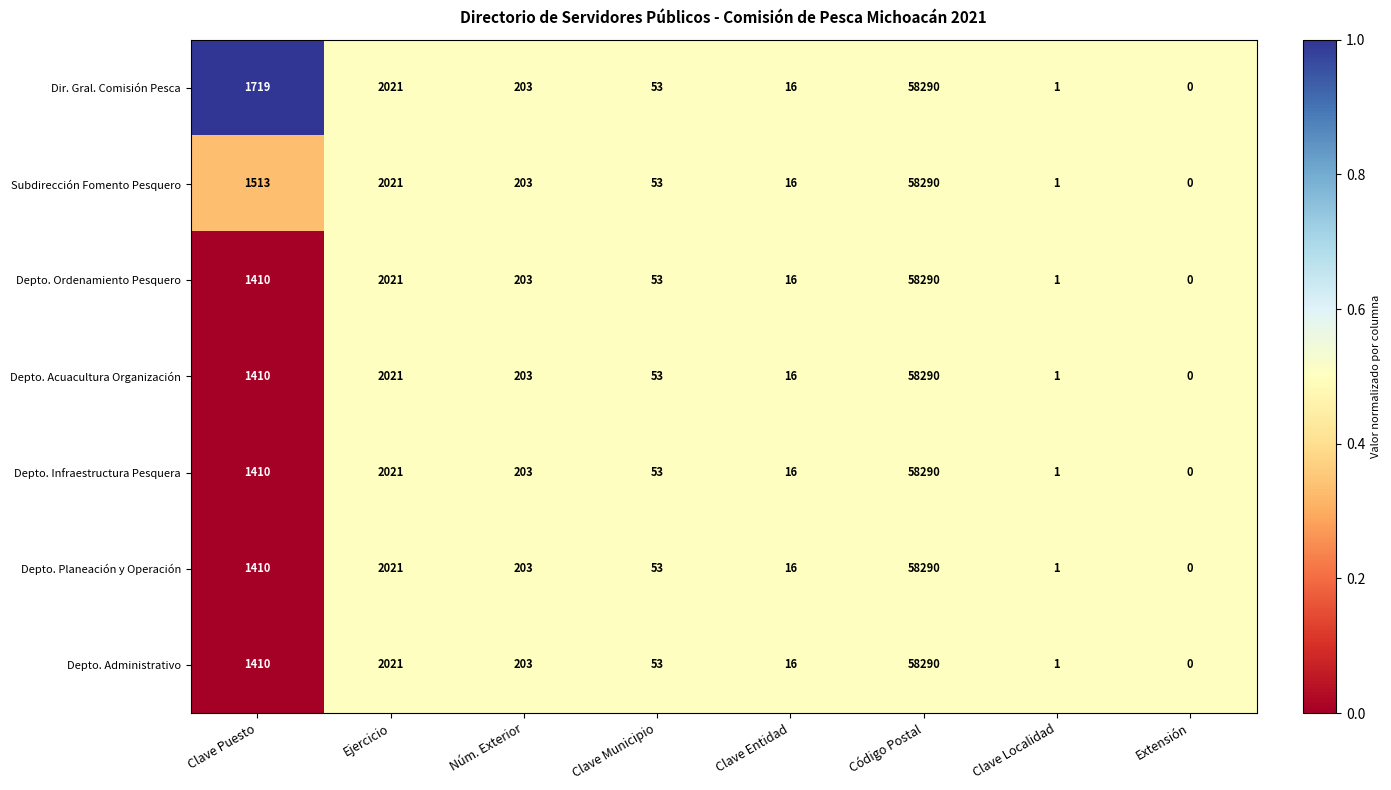

What is the difference between the maximum and minimum values in the Depto. Acuacultura Organización series?

58290